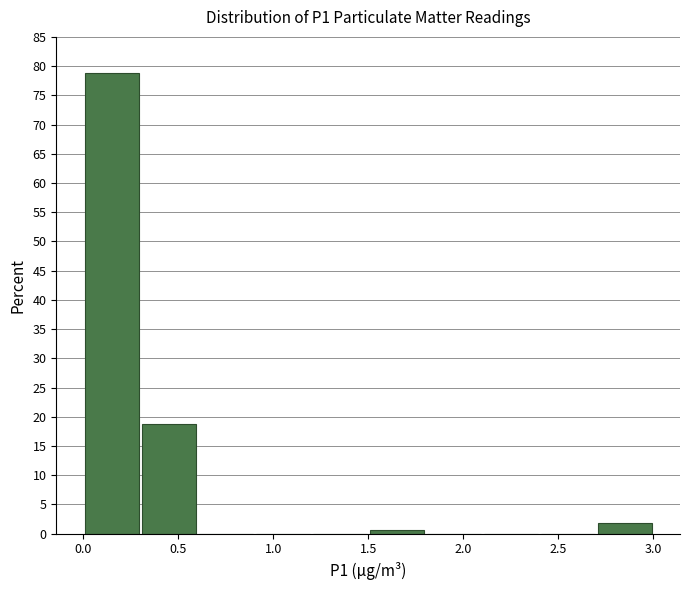

Over which range of the x-axis is the bar tallest?

0.0 to 0.3